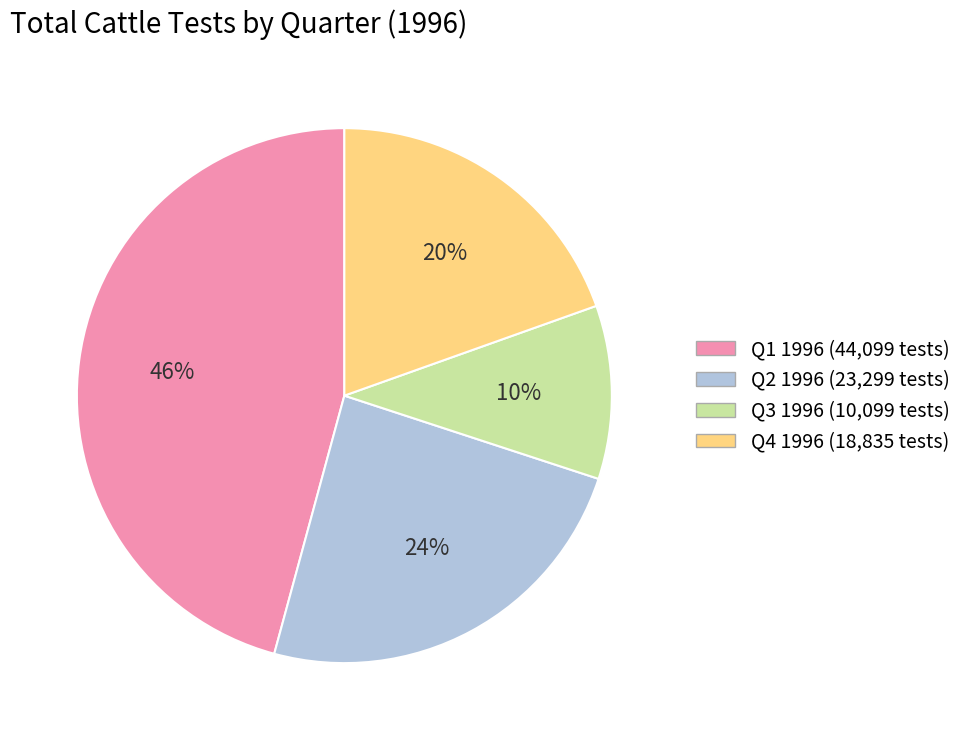

What is the largest slice in the pie chart?

Q1 1996 (44,099 tests)